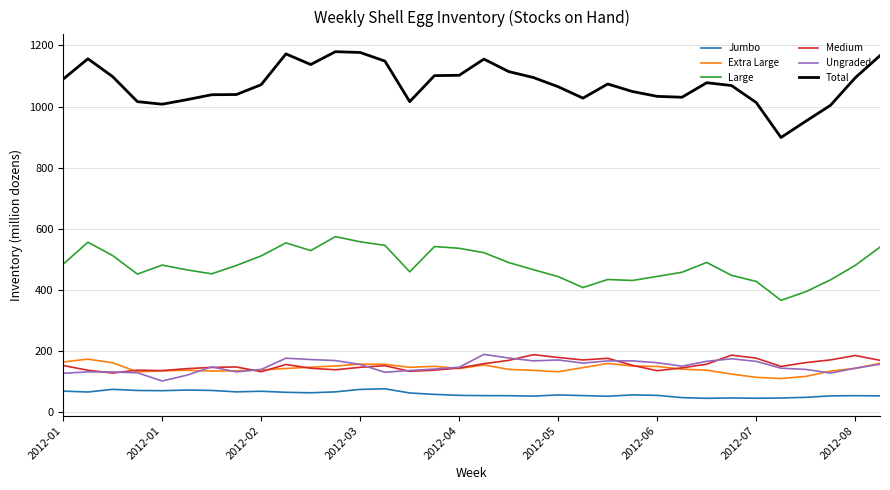

What is the greatest value displayed?

1179.8